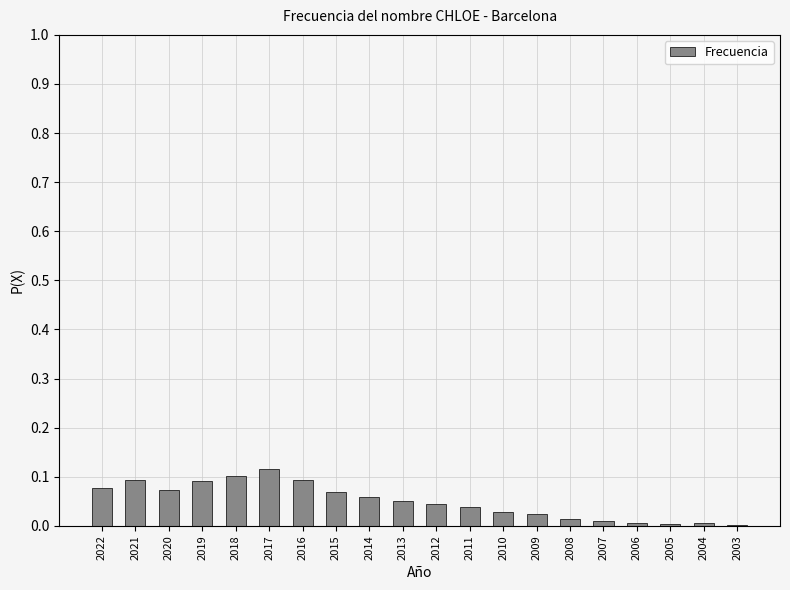

True or false: the data shows 0.0 at 2004.

True